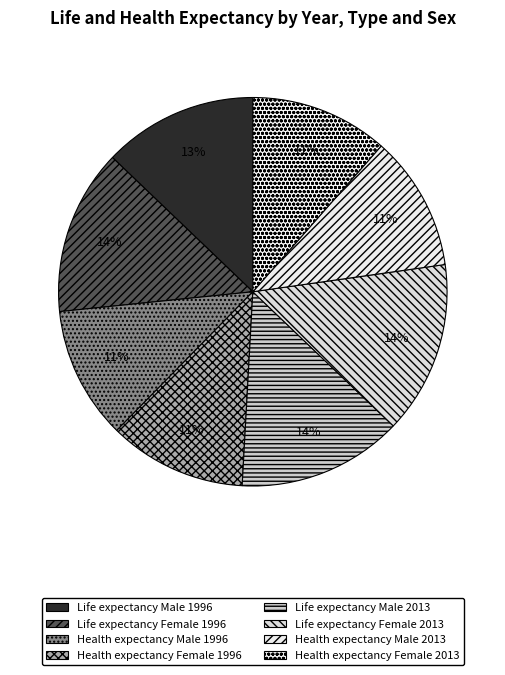

Is it true that Life expectancy Male 2013 is 14% of the pie?

True